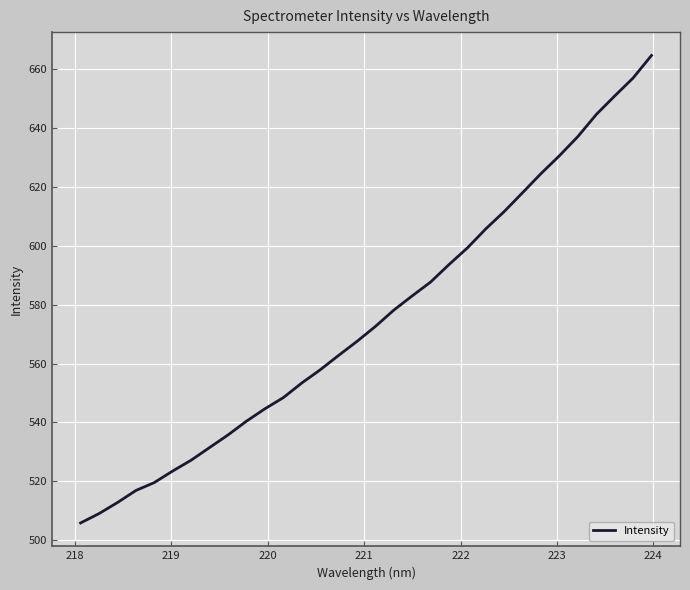

What is the minimum value shown in the chart?

505.8